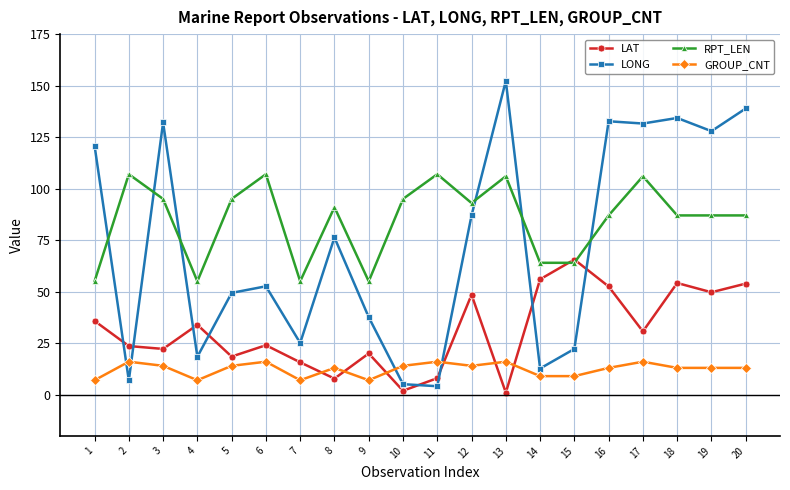

Does the chart have visible grid lines?

Yes